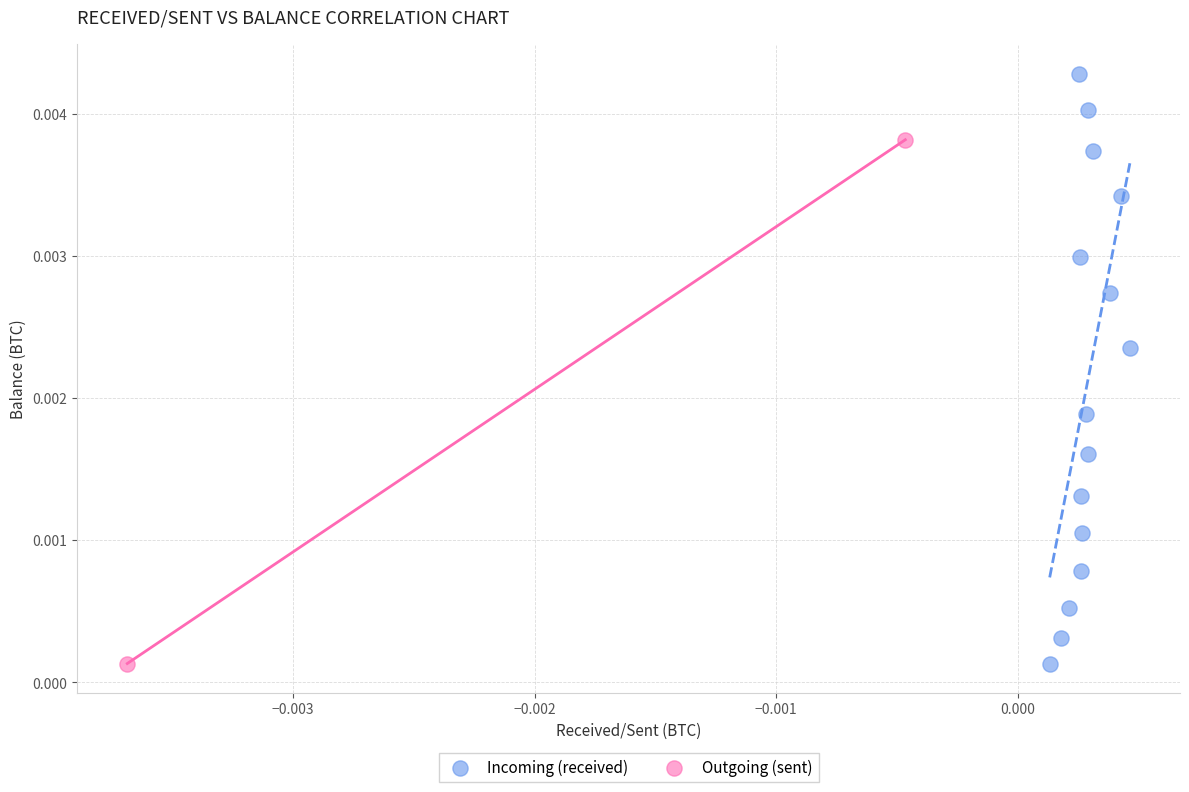

What are all the series names shown in the legend?

Incoming (received), Outgoing (sent)